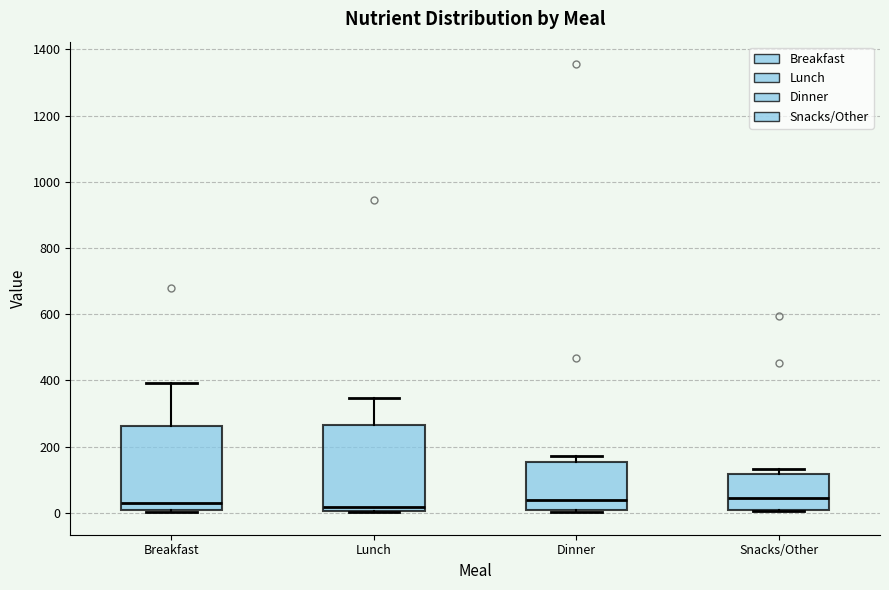

Reading left to right, transcribe this box plot: for each box, give where its median line is, the range the box spans, and where its two whiskers end, as read against the y-axis. The values are not printed on the chart, so give them approximately, as read against the axis.

Breakfast: median 40, box 20 to 260, whiskers 0 to 400
Lunch: median 20, box 0 to 260, whiskers 0 to 340
Dinner: median 40, box 0 to 160, whiskers 0 to 180
Snacks/Other: median 40, box 0 to 120, whiskers 0 to 140